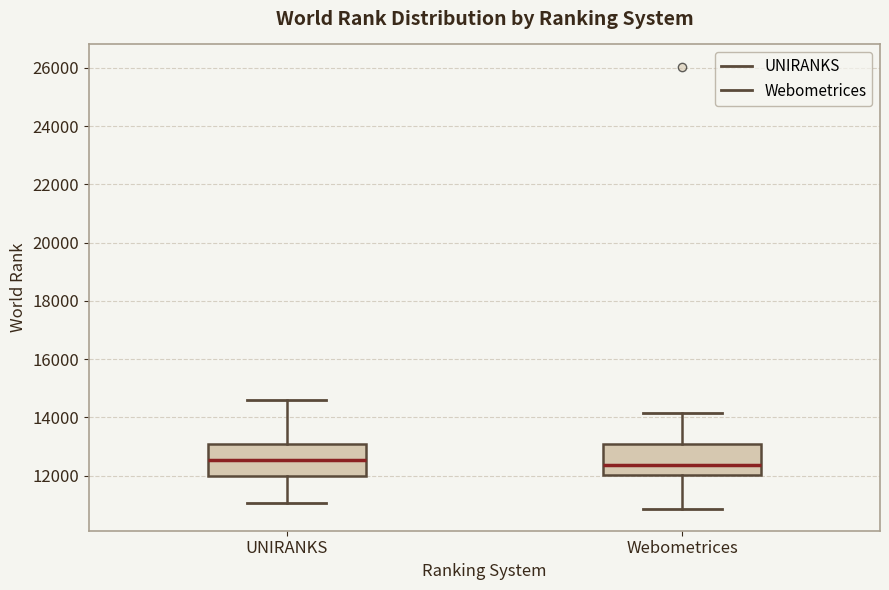

Reading left to right, read every box against the y-axis: the position of its median line, the range the box covers, and the ends of its whiskers. The values are not printed on the chart, so give them approximately, as read against the axis.

UNIRANKS: median 12600, box 12000 to 13000, whiskers 11000 to 14600
Webometrices: median 12400, box 12000 to 13000, whiskers 10800 to 14200